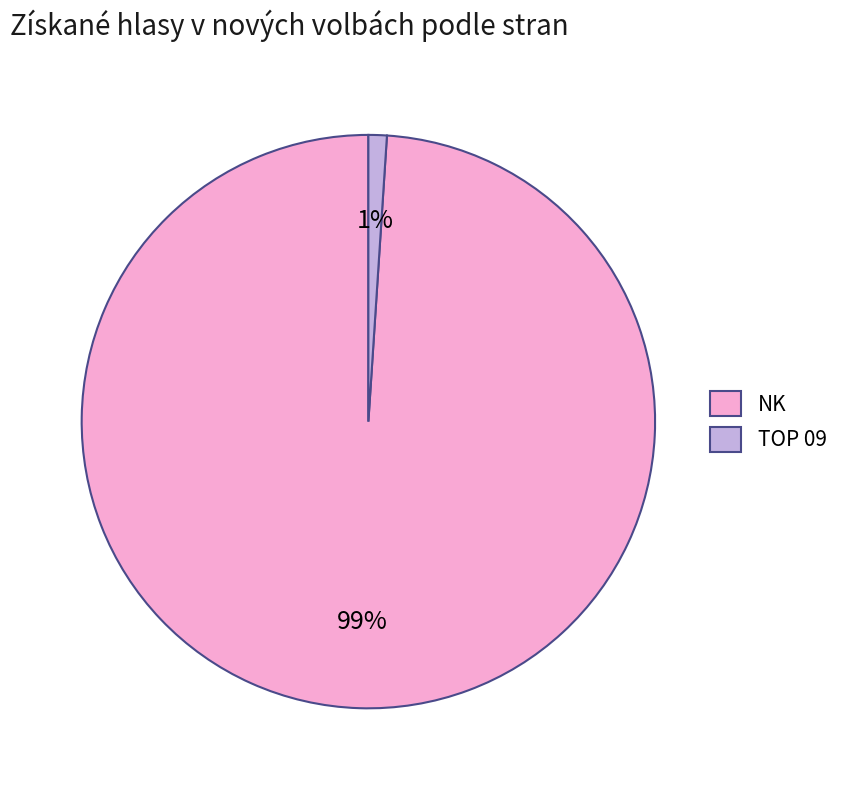

Does NK represent more than half of the total?

Yes